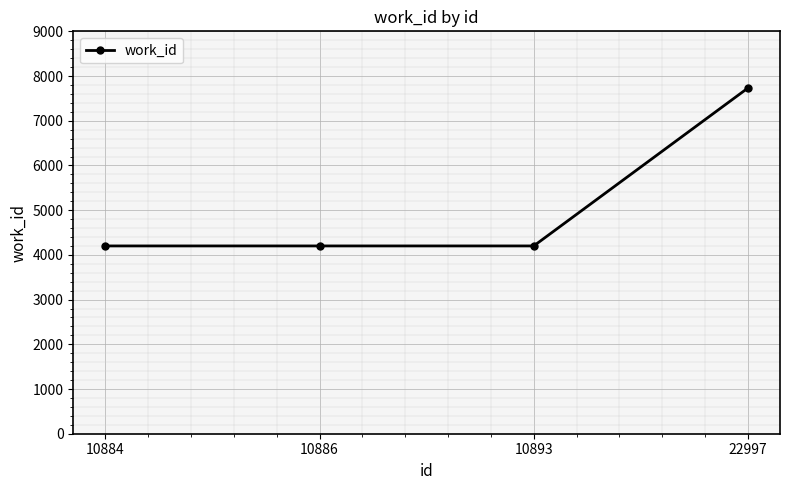

What is the change in value from 10884 to 22997?

+3531